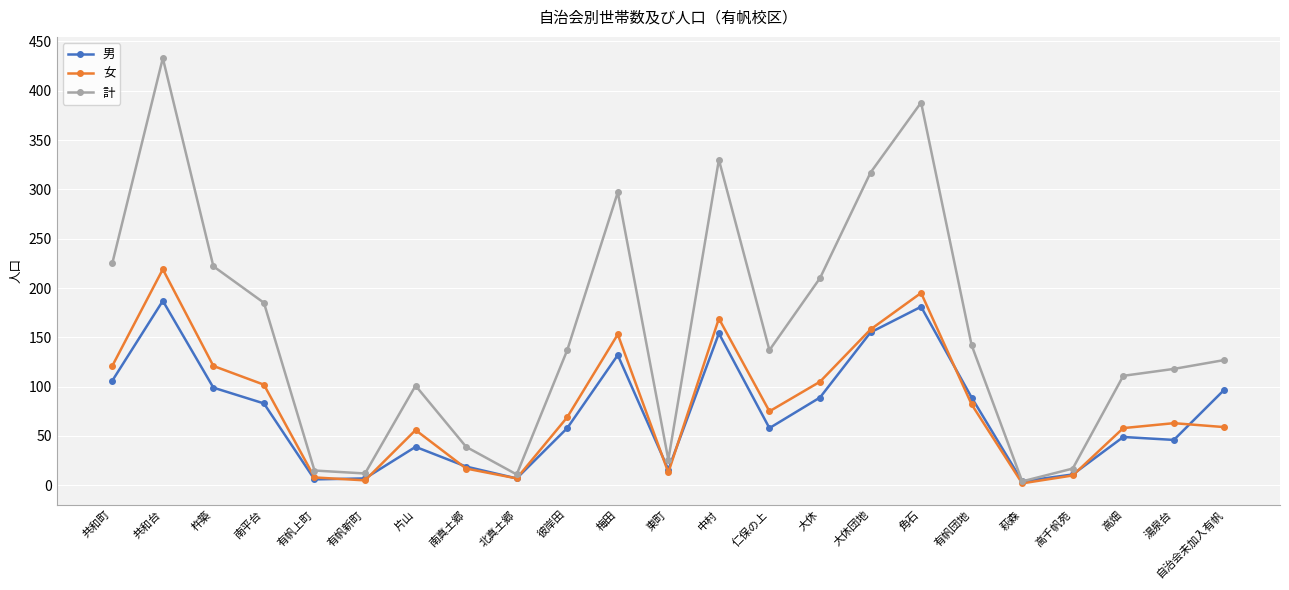

True or false: 計 has more than 2 interior local peaks.

True